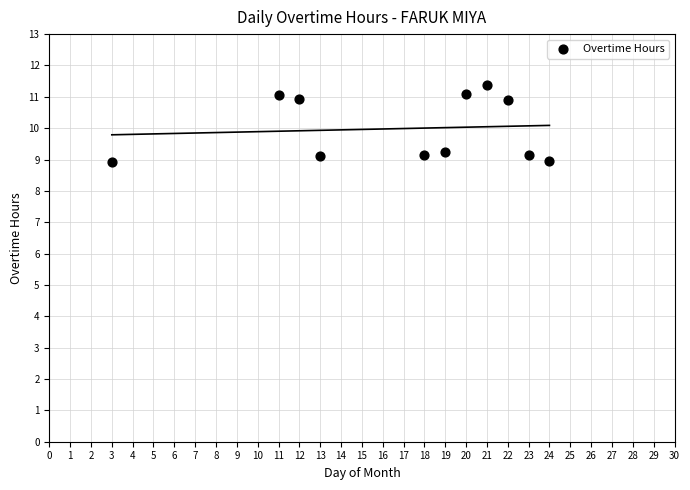

What is the range of X values (max minus min)?

21.0